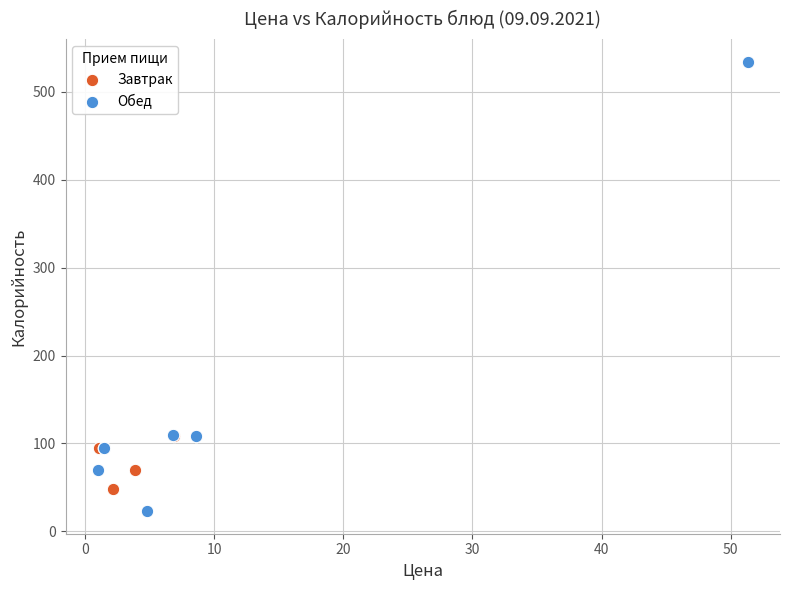

Which series contains the lowest Y value?

Обед